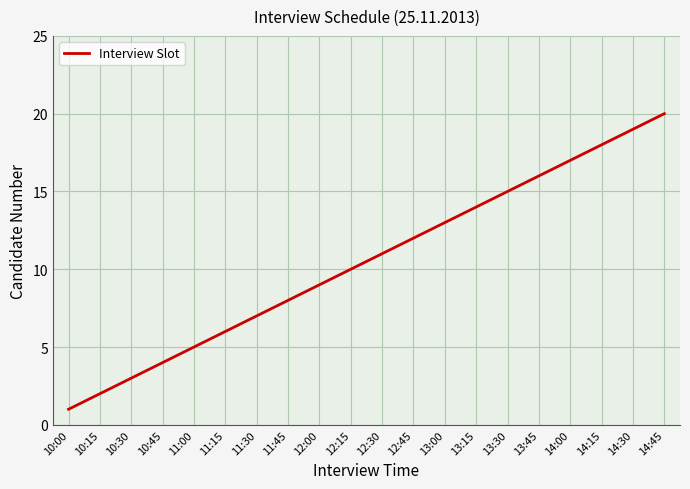

At which label is the value closest to 10?

12:15